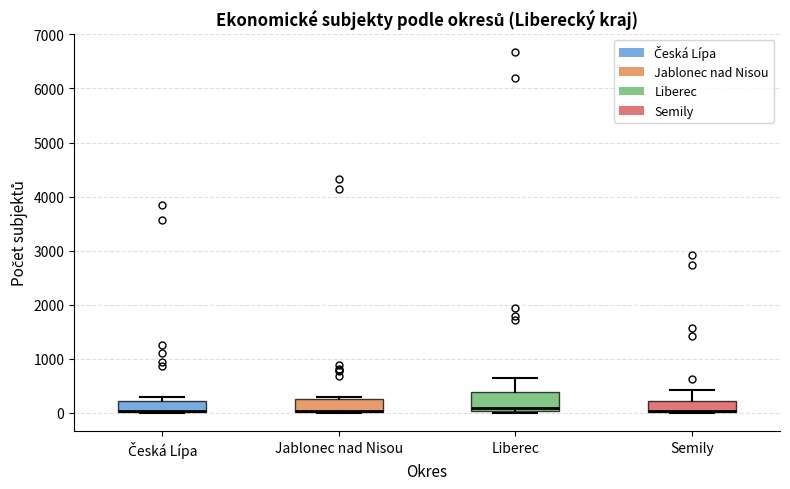

Reading left to right, transcribe this box plot: for each box, give where its median line is, the range the box spans, and where its two whiskers end, as read against the y-axis. The values are not printed on the chart, so give them approximately, as read against the axis.

Česká Lípa: median 0 (drawn on the box's lower edge), box 0 to 200, whiskers 0 to 300
Jablonec nad Nisou: median 0 (drawn on the box's lower edge), box 0 to 300, whiskers 0 to 300 (just above the box's upper edge)
Liberec: median 100, box 0 to 400, whiskers 0 (just below the box's lower edge) to 600
Semily: median 0 (drawn on the box's lower edge), box 0 to 200, whiskers 0 to 400